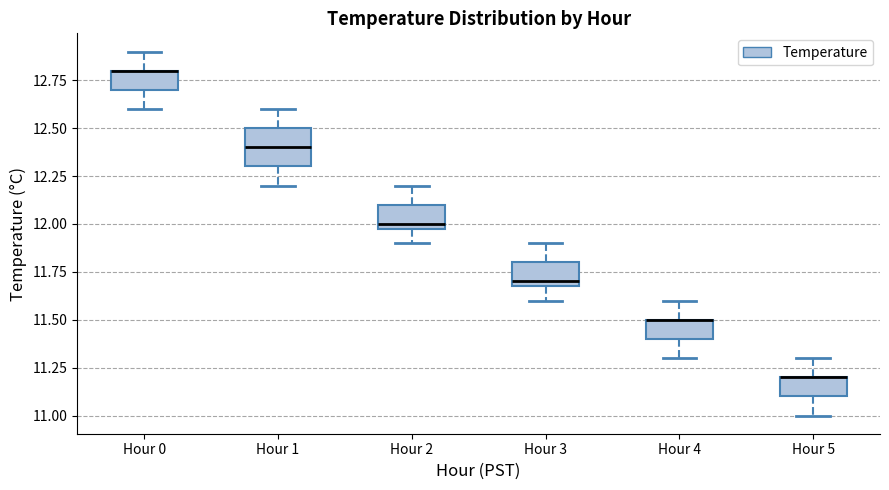

Reading left to right, read every box against the y-axis: the position of its median line, the range the box covers, and the ends of its whiskers. The values are not printed on the chart, so give them approximately, as read against the axis.

Hour 0: median 12.8 (drawn on the box's upper edge), box 12.7 to 12.8, whiskers 12.6 to 12.9
Hour 1: median 12.4, box 12.3 to 12.5, whiskers 12.2 to 12.6
Hour 2: median 12.0 (just above the box's lower edge), box 12.0 to 12.1, whiskers 11.9 to 12.2
Hour 3: median 11.7 (just above the box's lower edge), box 11.7 to 11.8, whiskers 11.6 to 11.9
Hour 4: median 11.5 (drawn on the box's upper edge), box 11.4 to 11.5, whiskers 11.3 to 11.6
Hour 5: median 11.2 (drawn on the box's upper edge), box 11.1 to 11.2, whiskers 11.0 to 11.3